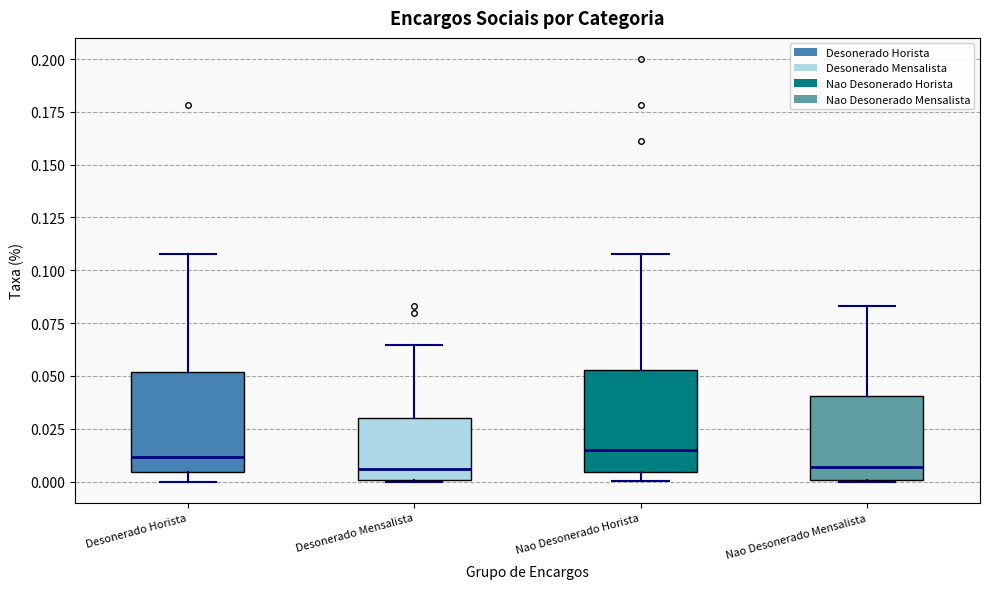

Reading left to right, read every box against the y-axis: the position of its median line, the range the box covers, and the ends of its whiskers. The values are not printed on the chart, so give them approximately, as read against the axis.

Desonerado Horista: median 0.010, box 0.005 to 0.050, whiskers 0.000 to 0.110
Desonerado Mensalista: median 0.005, box 0.000 to 0.030, whiskers 0.000 to 0.065
Nao Desonerado Horista: median 0.015, box 0.005 to 0.055, whiskers 0.000 to 0.110
Nao Desonerado Mensalista: median 0.005, box 0.000 to 0.040, whiskers 0.000 to 0.085